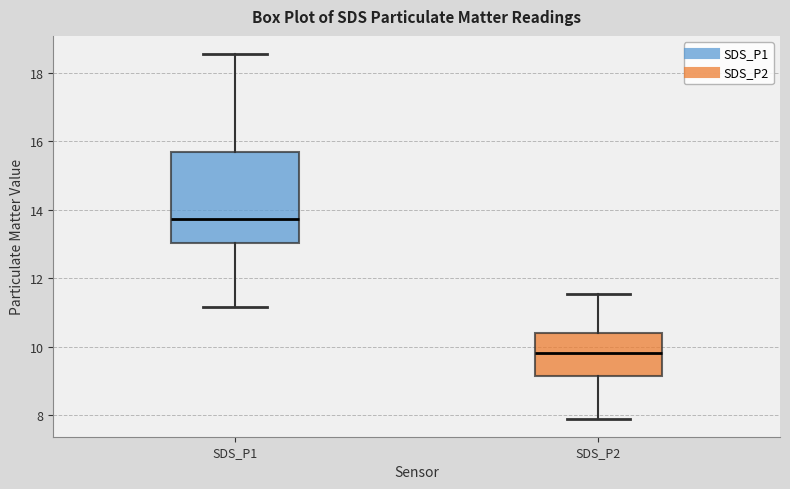

Where is the lower edge of the box for SDS_P1 on the y-axis? The values are not printed on the chart, so give them approximately, as read against the axis.

13.0